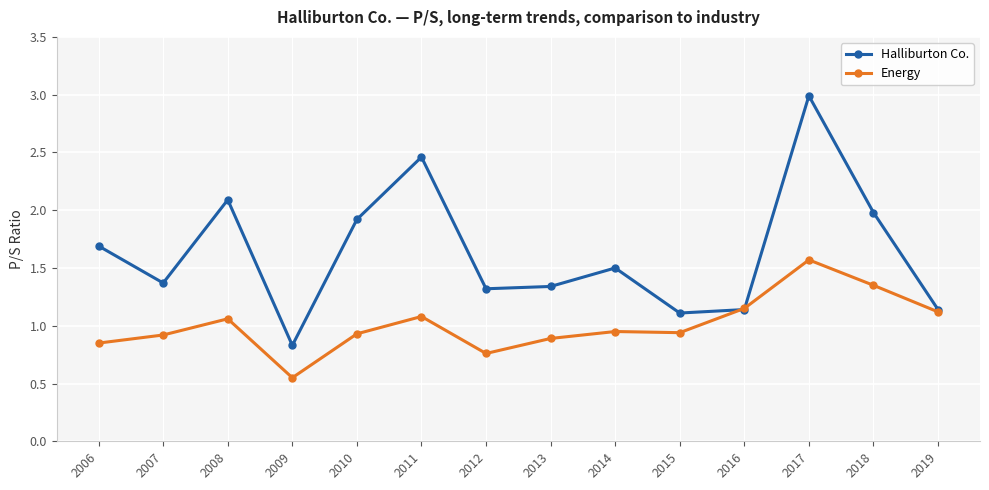

True or false: Halliburton Co. has more than 0 points higher than both neighbors.

True